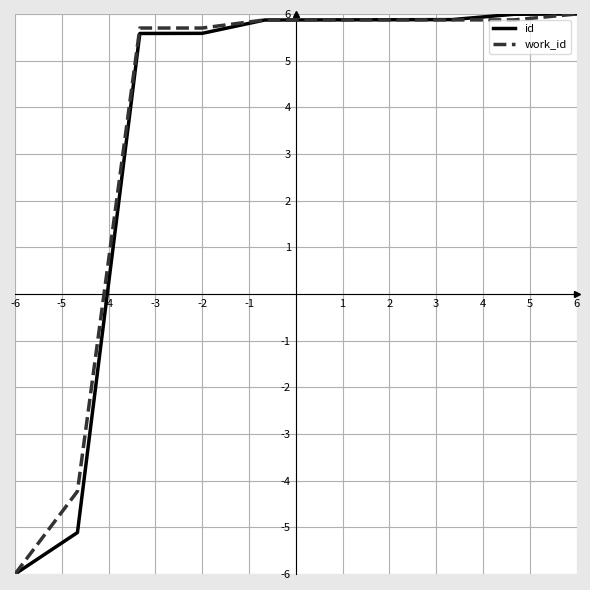

What is the lowest value of the id series?

-6.0